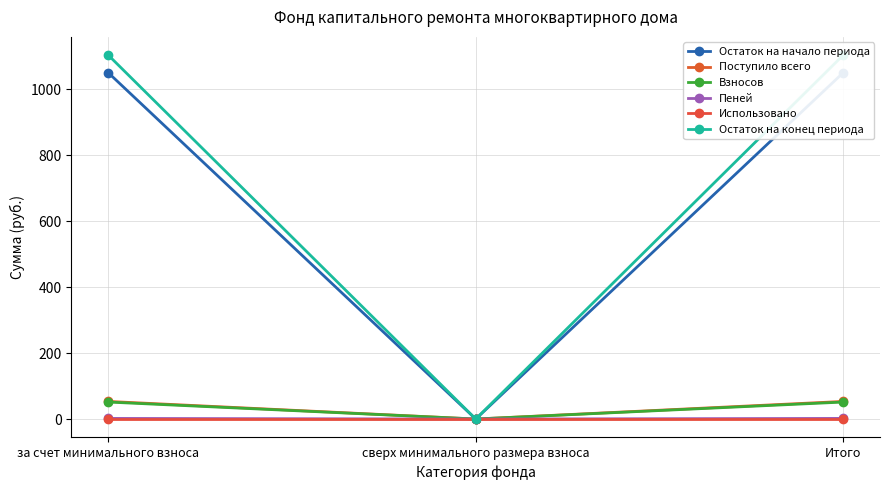

Does the chart have visible grid lines?

Yes